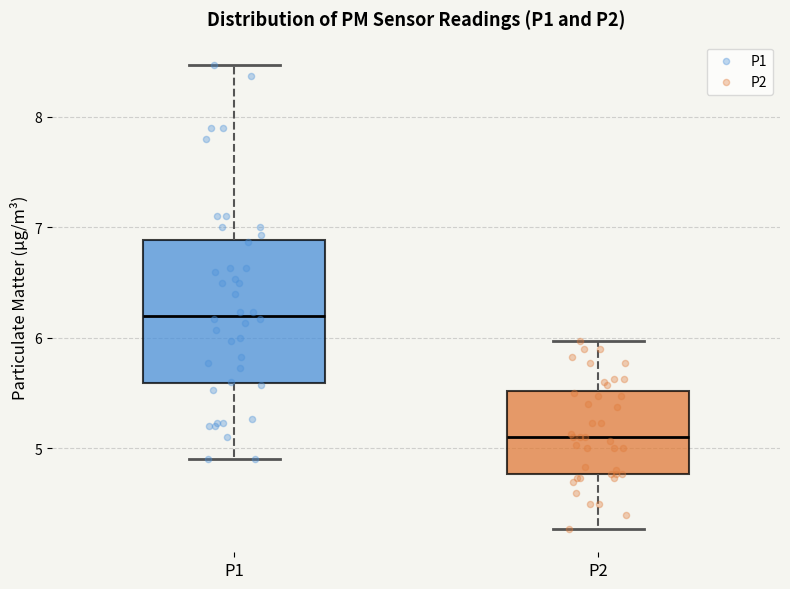

Reading left to right, transcribe this box plot: for each box, give where its median line is, the range the box spans, and where its two whiskers end, as read against the y-axis. The values are not printed on the chart, so give them approximately, as read against the axis.

P1: median 6.2, box 5.6 to 6.9, whiskers 4.9 to 8.5
P2: median 5.1, box 4.8 to 5.5, whiskers 4.3 to 6.0